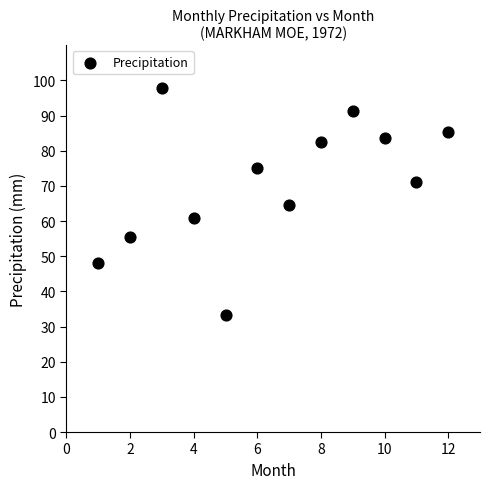

What is the range of X values (max minus min)?

11.0